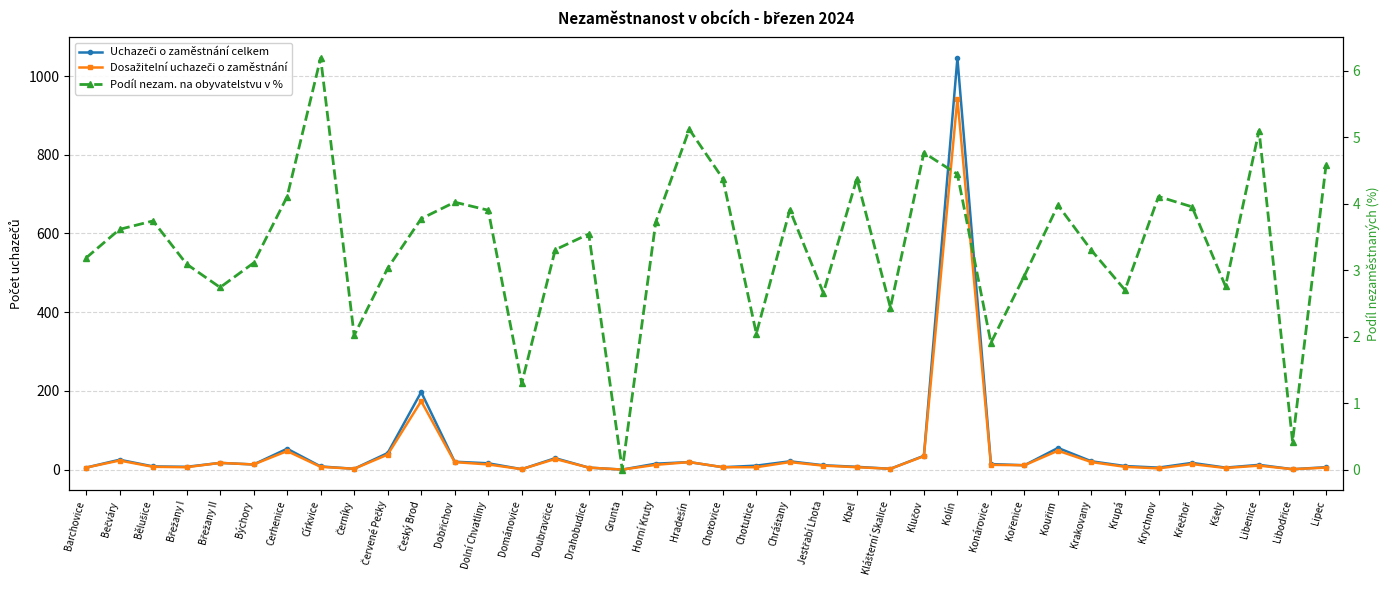

Does the chart display data point markers on the line(s)?

Yes